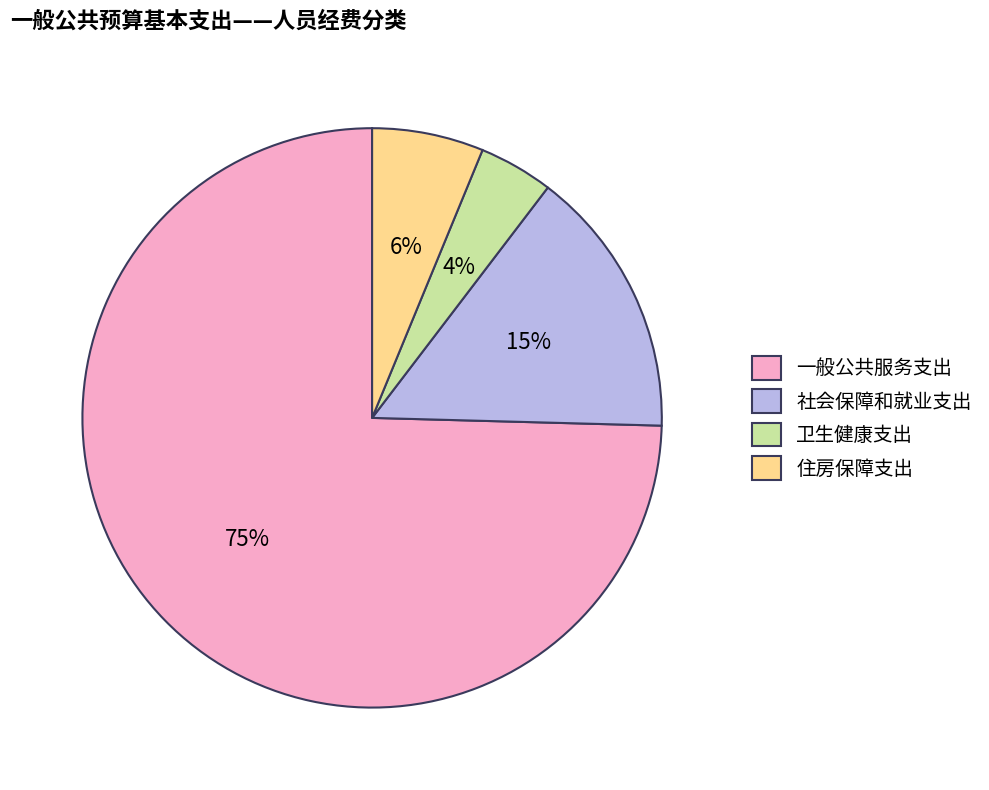

Do 一般公共服务支出 and 社会保障和就业支出 together represent more than half of the pie?

Yes